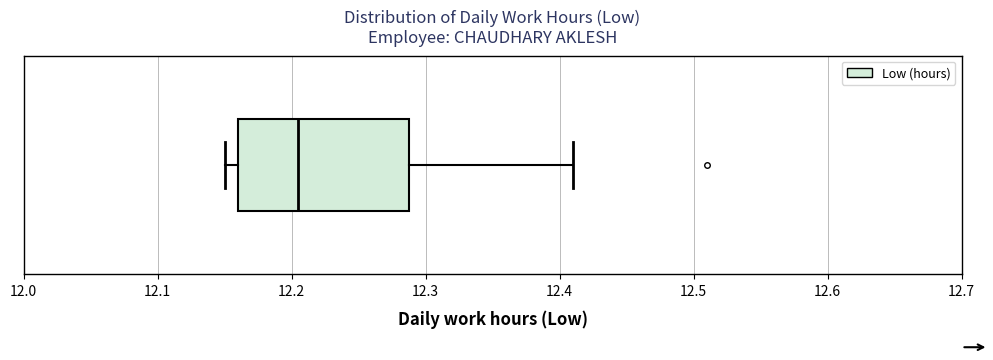

Transcribe this box plot: give where the median line is, the range the box spans, and where the two whiskers end, as read against the x-axis. The values are not printed on the chart, so give them approximately, as read against the axis.

median 12.21, box 12.16 to 12.29, whiskers 12.15 to 12.41